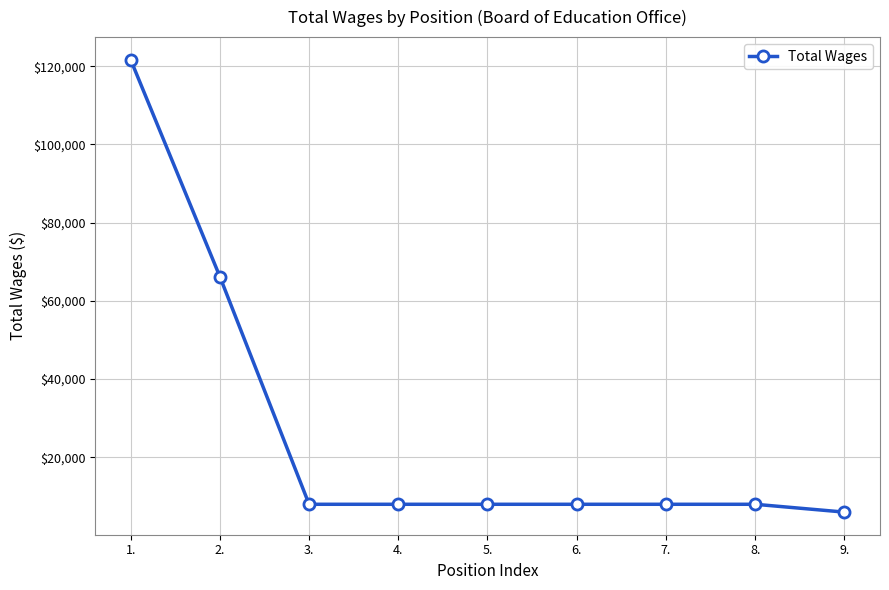

What is the ratio of the value at 6. to the value at 7.?

1.0